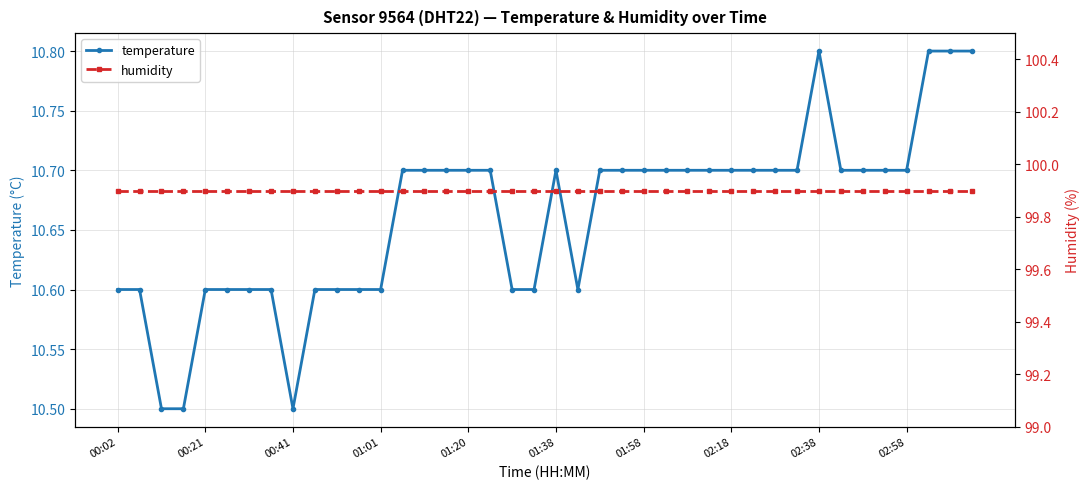

The value of temperature at 01:58 is 10.7. True or false?

True